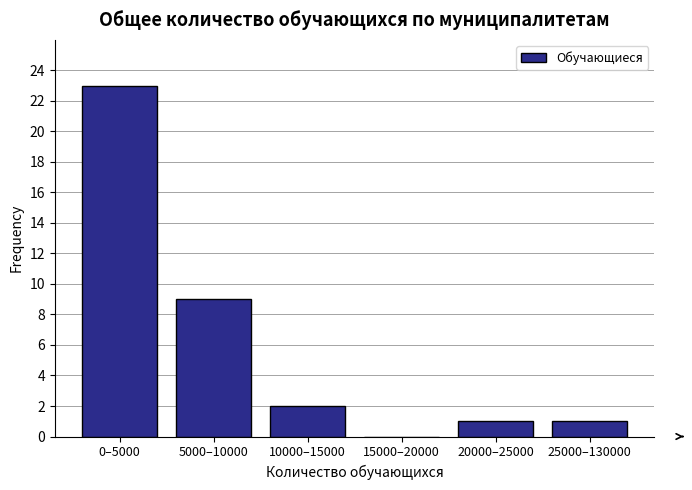

Reading left to right, extract all data points from this chart.

0–5000=23	5000–10000=9	10000–15000=2	15000–20000=0	20000–25000=1	25000–130000=1